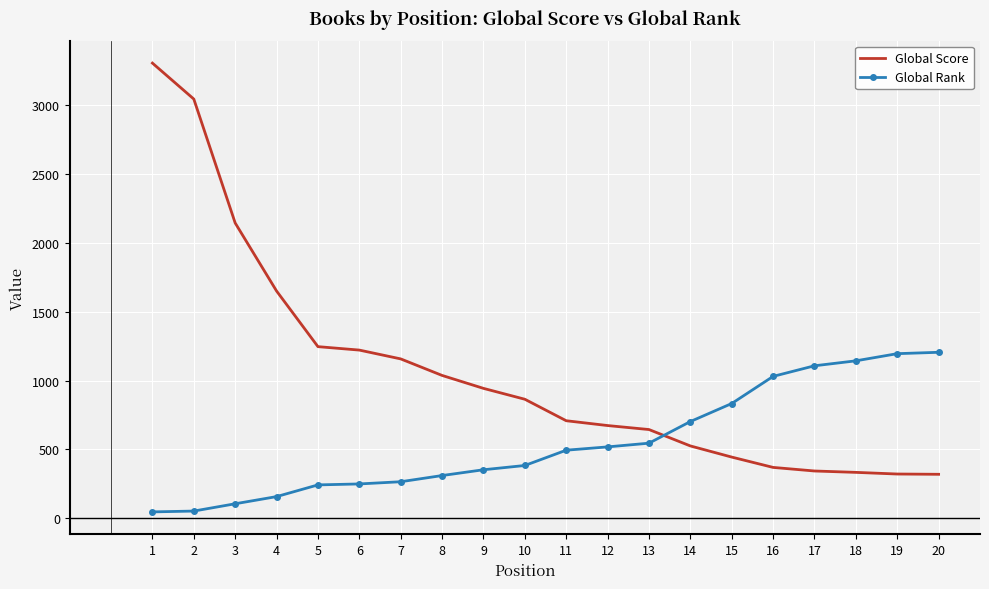

After their last crossing, which series has the higher values: Global Score or Global Rank?

Global Rank